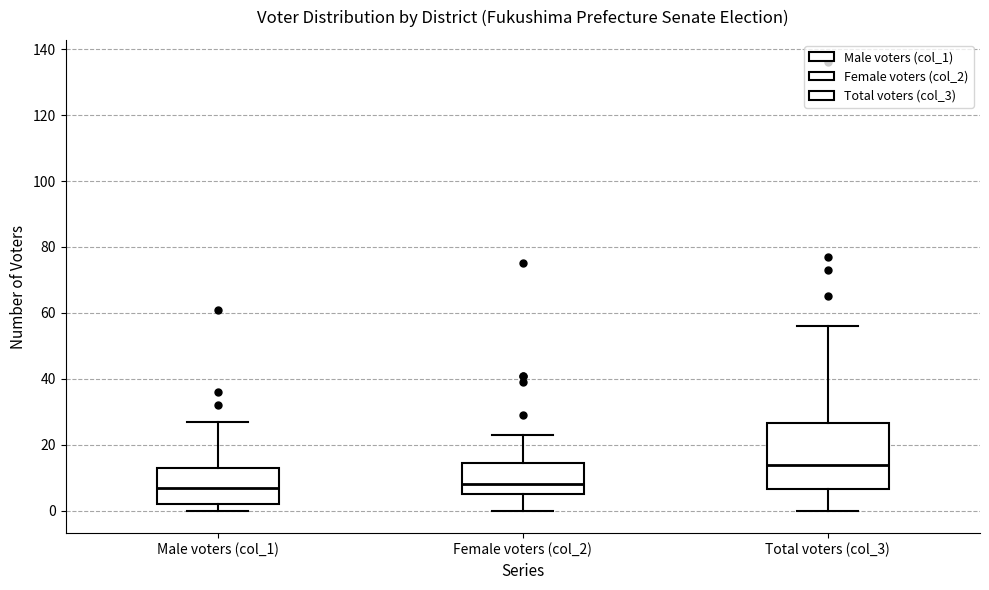

Reading left to right, read every box against the y-axis: the position of its median line, the range the box covers, and the ends of its whiskers. The values are not printed on the chart, so give them approximately, as read against the axis.

Male voters (col_1): median 8, box 2 to 14, whiskers 0 to 28
Female voters (col_2): median 8, box 6 to 14, whiskers 0 to 24
Total voters (col_3): median 14, box 6 to 26, whiskers 0 to 56